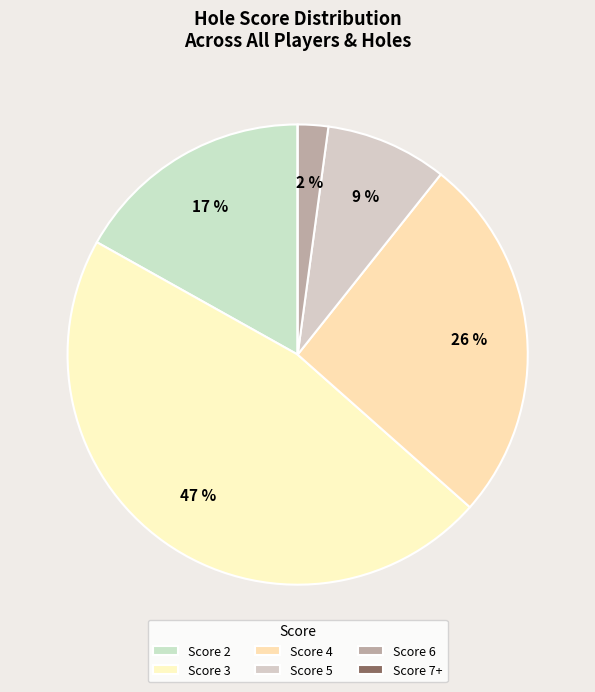

Is there any slice that represents more than half of the pie?

No